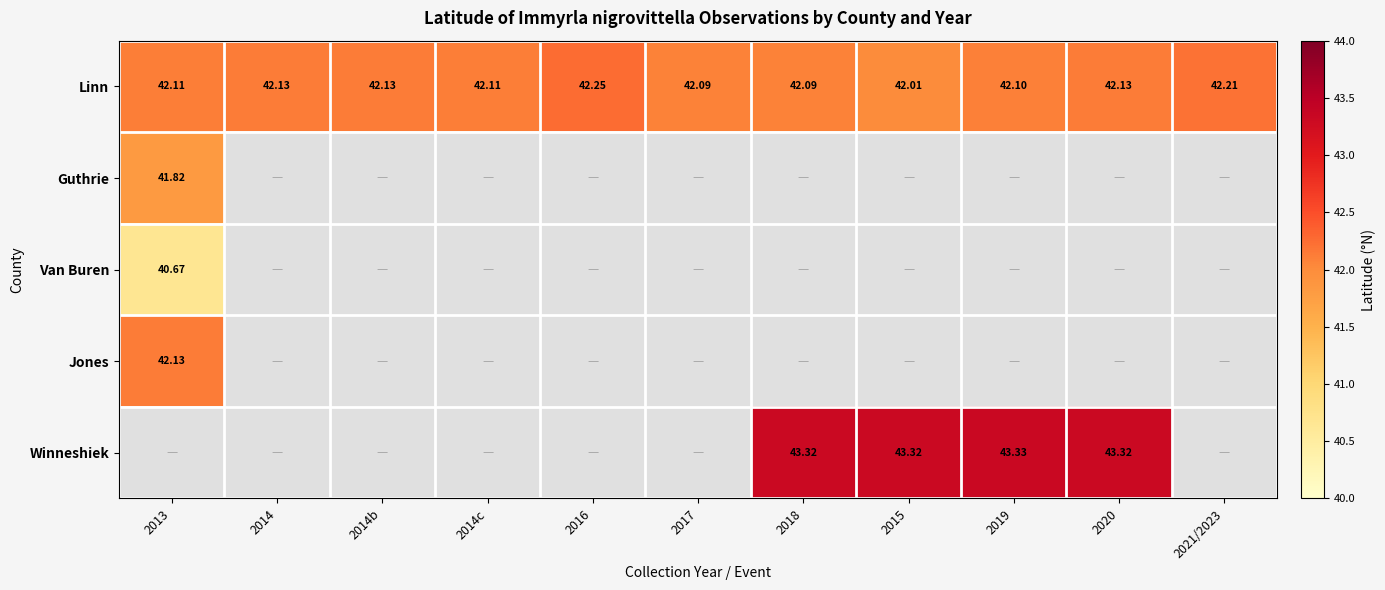

How many series are shown in this chart?

5